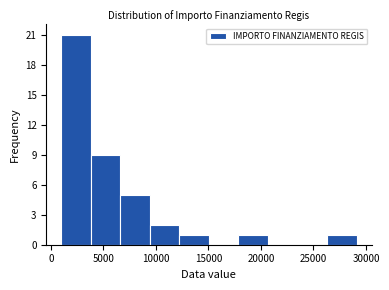

How tall is the bar that spans 12000 to 15000 on the x-axis? Neither the bar edges nor the heights are printed on the chart, so give them approximately, as read against the axes.

1